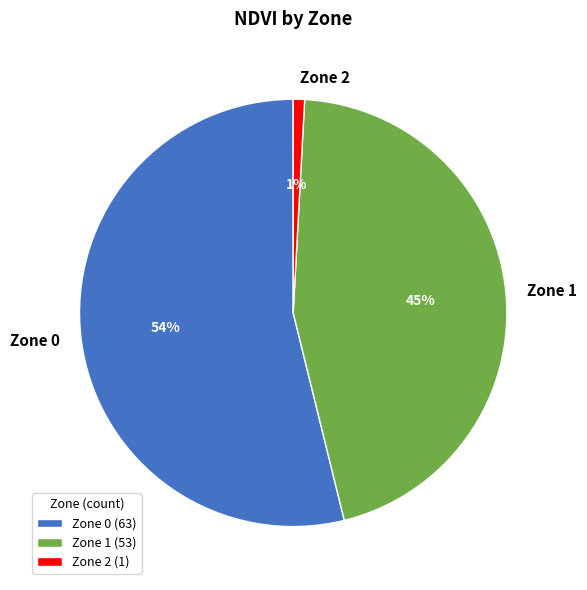

To the nearest percent, what portion does Zone 2 represent?

1%